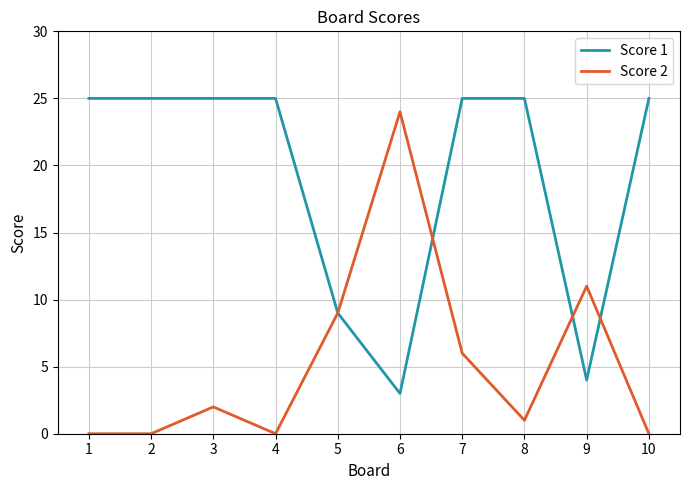

Which series changed the most between 4 and 9?

Score 1